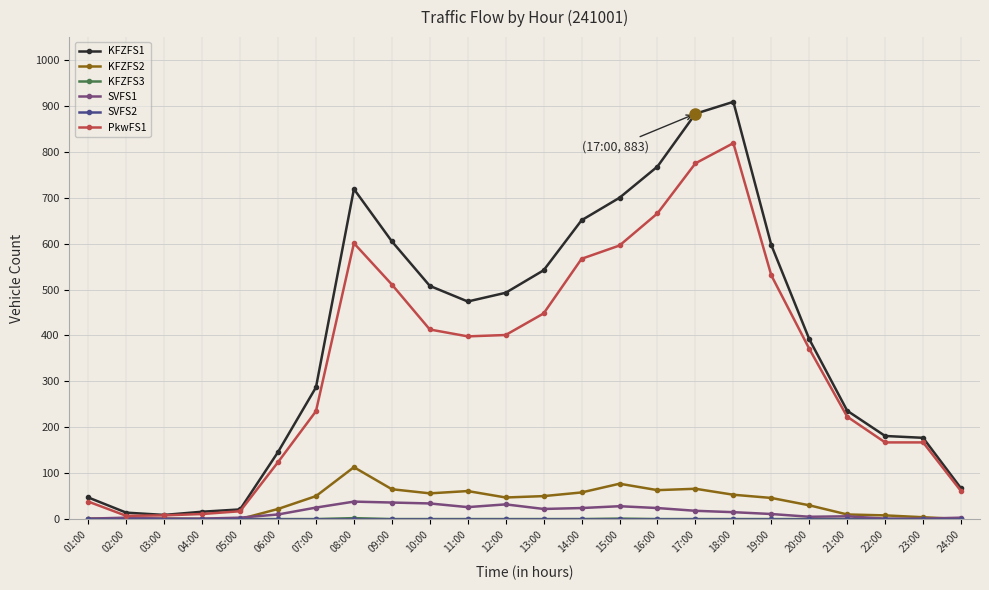

What position from the right is 01:00?

24